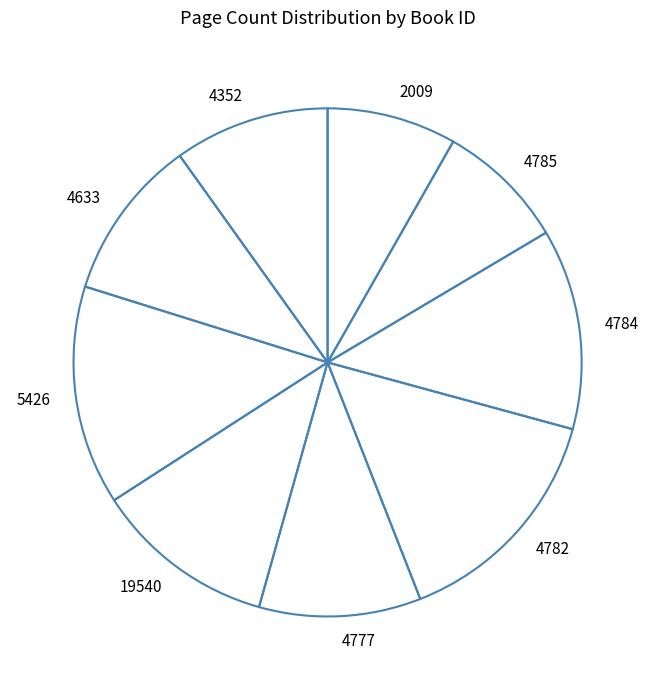

Count the number of slices in the pie.

9